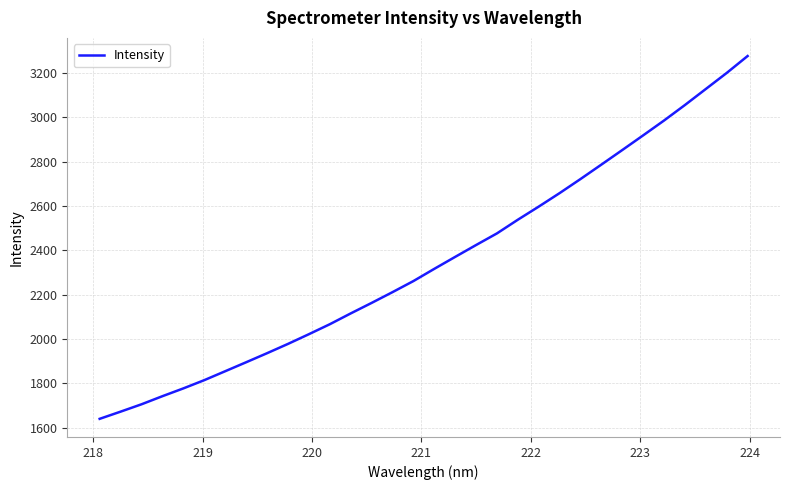

What is the smallest value displayed?

1640.6